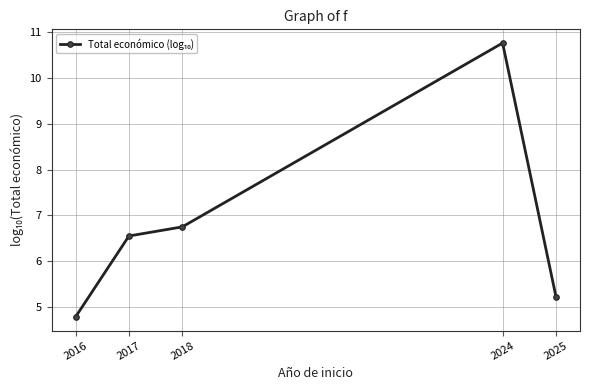

How many values exceed 6?

3